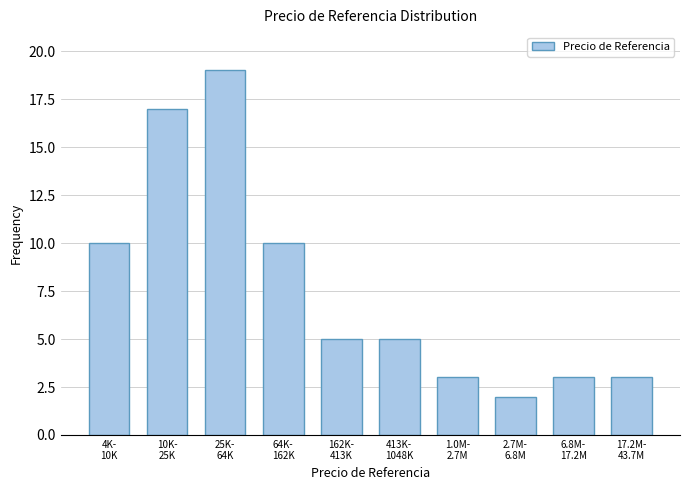

Reading left to right, what are all the values shown in this chart?

10	17	19	10	5	5	3	2	3	3